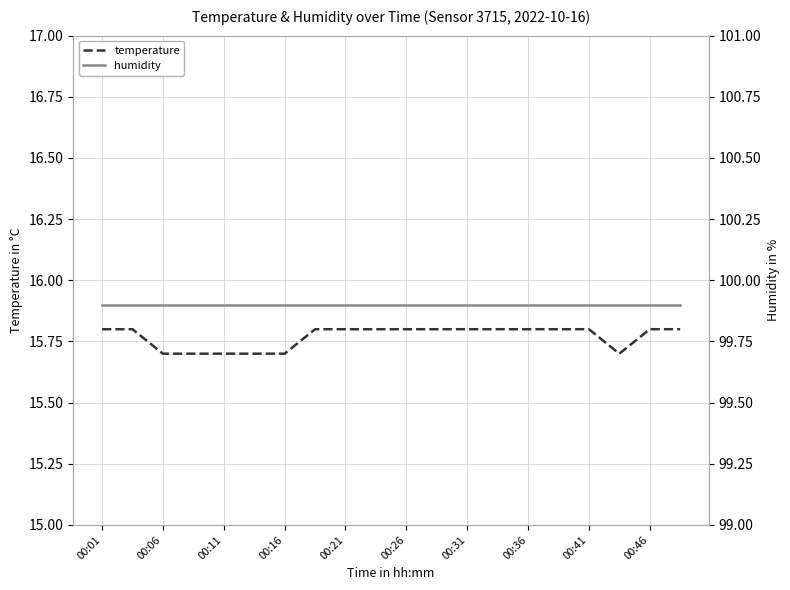

What is the approximate value of temperature at 00:36?

15.8